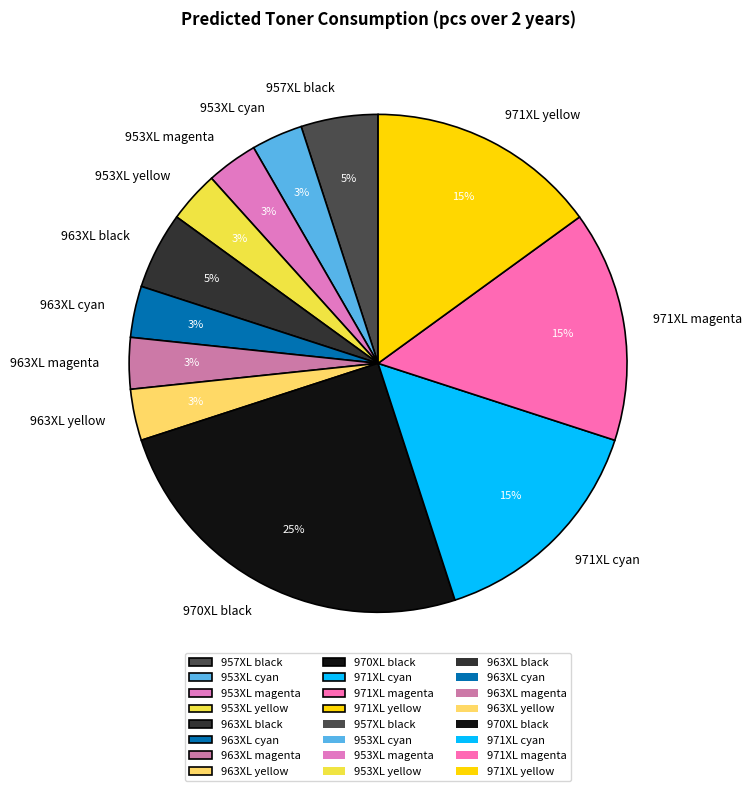

Is 953XL cyan the majority of the pie?

No